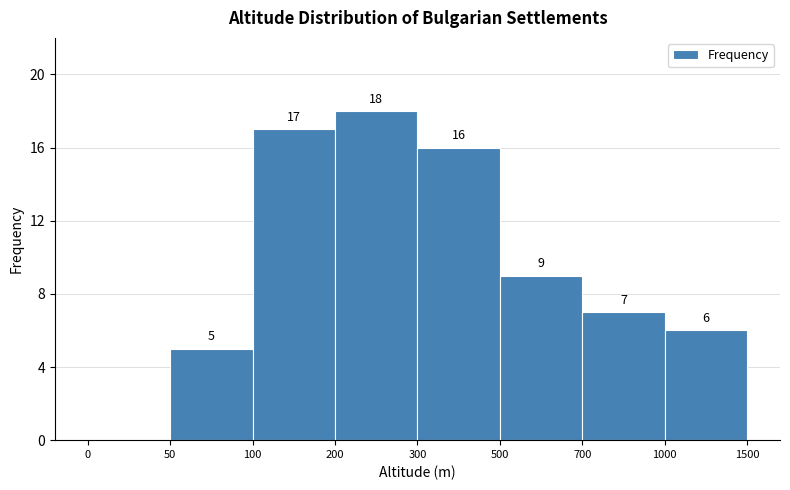

Reading left to right, list all the values displayed in this chart.

0=0	50=5	100=17	200=18	300=16	500=9	700=7	1000=6